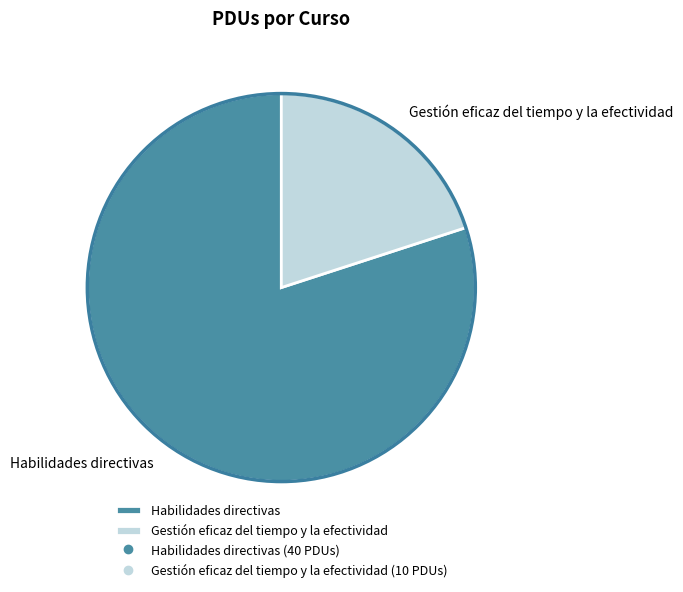

How many segments does this pie chart have?

2